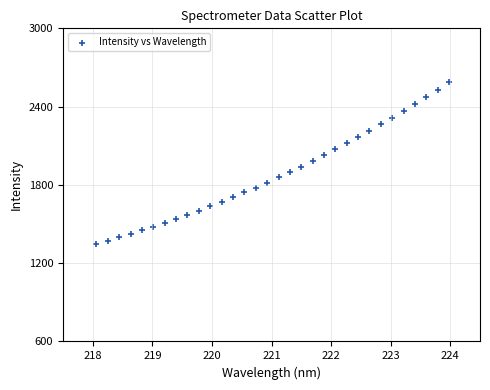

What is the range of X values (max minus min)?

5.9